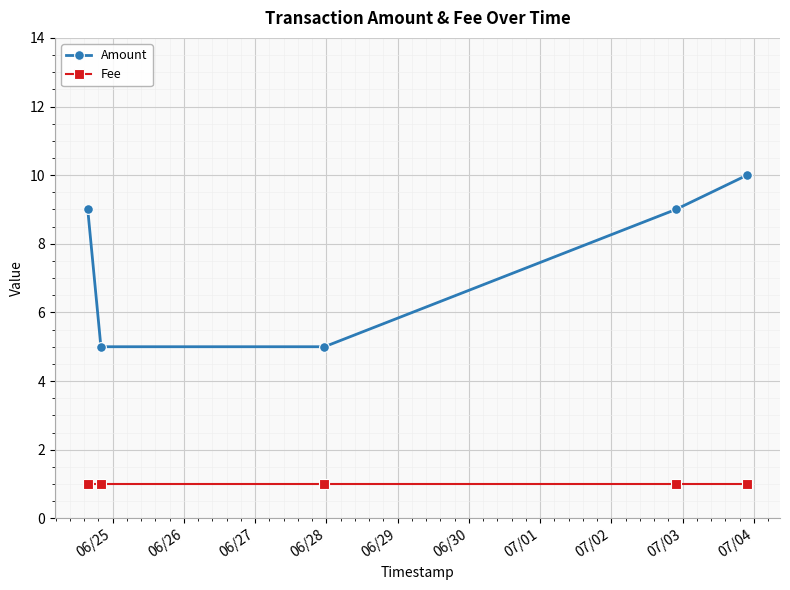

What is the minimum value shown in the chart?

1